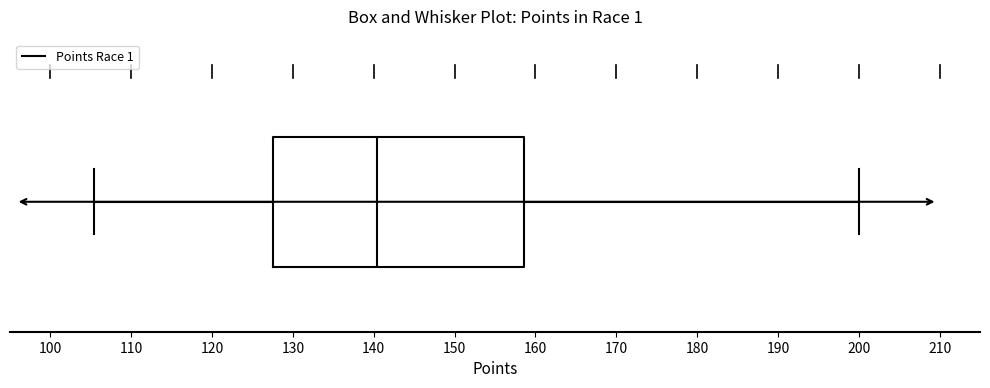

Where does the left whisker of the box end on the x-axis? The values are not printed on the chart, so give them approximately, as read against the axis.

105